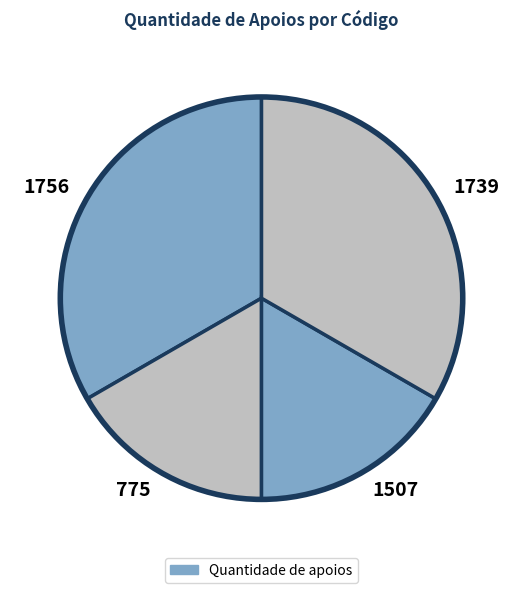

How many slices are in this pie chart?

4